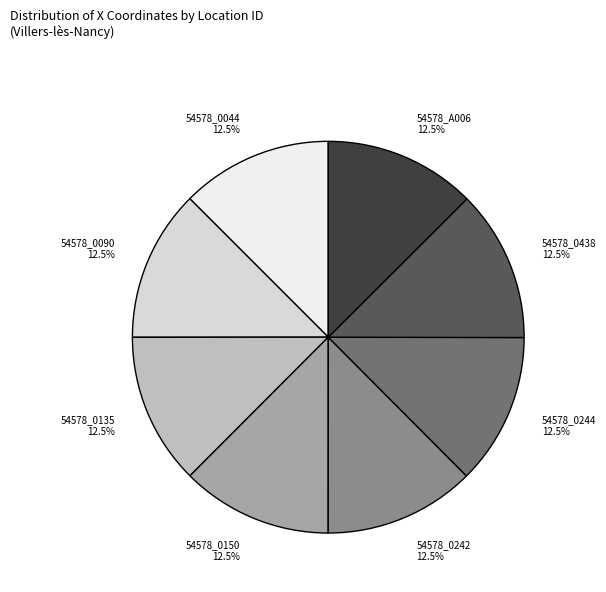

What percentage do 54578_0242 and 54578_0150 together represent?

25.0%